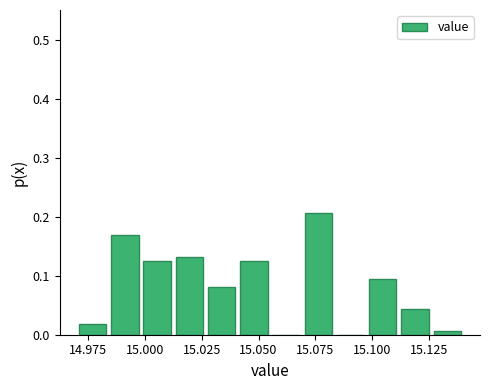

Read against the x-axis, roughly where is the centre of the tallest bar?

15.075